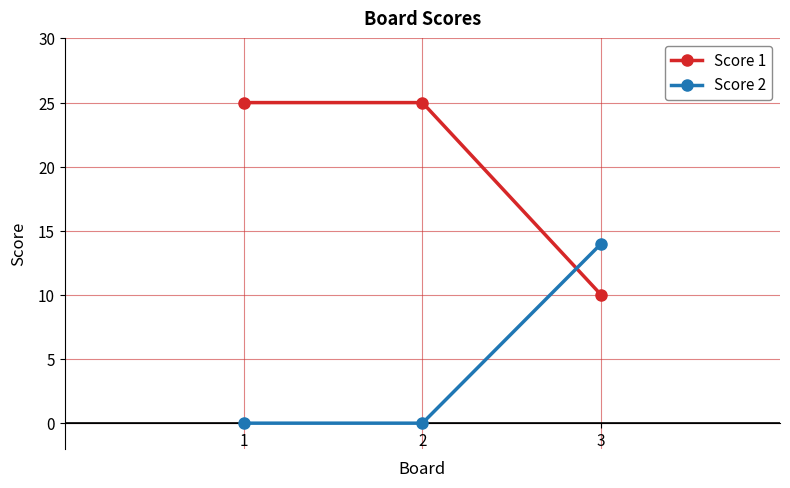

List the series in order of their overall mean, lowest first.

Score 2, Score 1